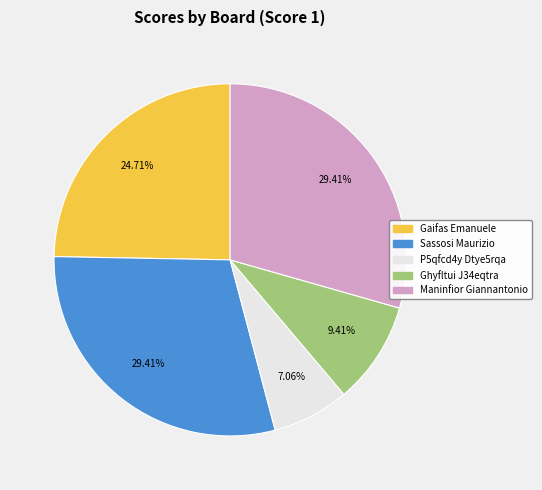

Is there any slice that represents more than half of the pie?

No